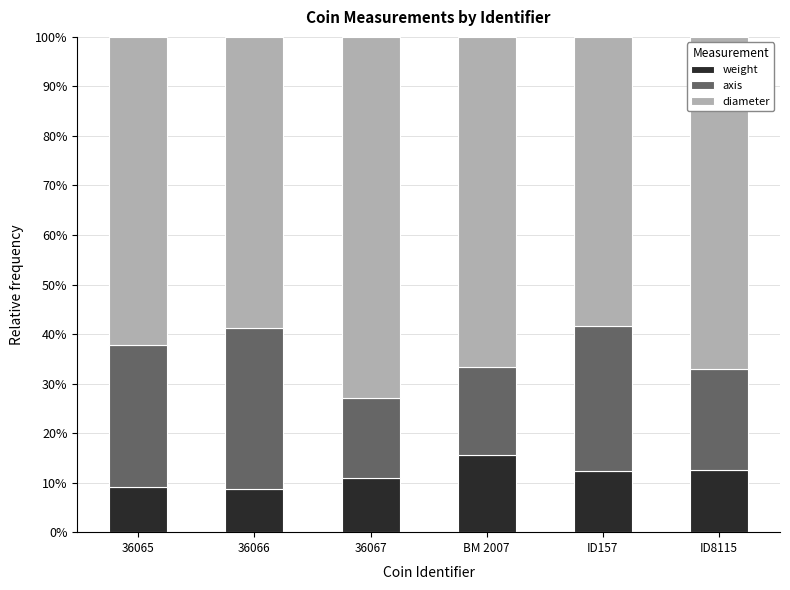

What is the sum of all weight values?

69.3